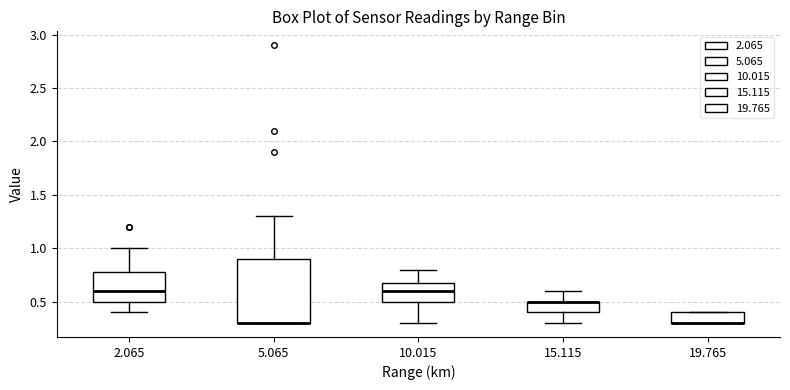

Reading left to right, read every box against the y-axis: the position of its median line, the range the box covers, and the ends of its whiskers. The values are not printed on the chart, so give them approximately, as read against the axis.

2.065: median 0.6, box 0.5 to 0.8, whiskers 0.4 to 1.0
5.065: median 0.3 (drawn on the box's lower edge), box 0.3 to 0.9, whiskers 0.3 to 1.3
10.015: median 0.6, box 0.5 to 0.7, whiskers 0.3 to 0.8
15.115: median 0.5 (drawn on the box's upper edge), box 0.4 to 0.5, whiskers 0.3 to 0.6
19.765: median 0.3 (drawn on the box's lower edge), box 0.3 to 0.4, whiskers 0.3 to 0.4